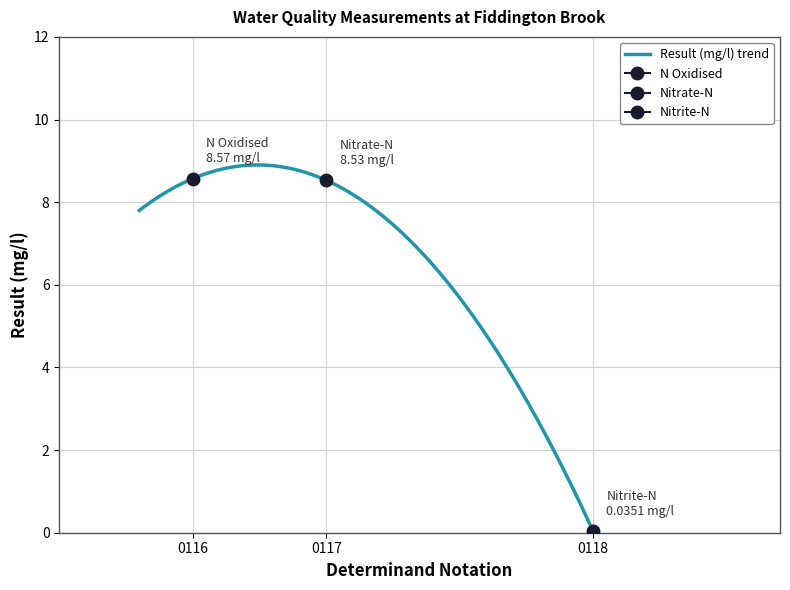

At which label is N Oxidised closest to 8?

0116